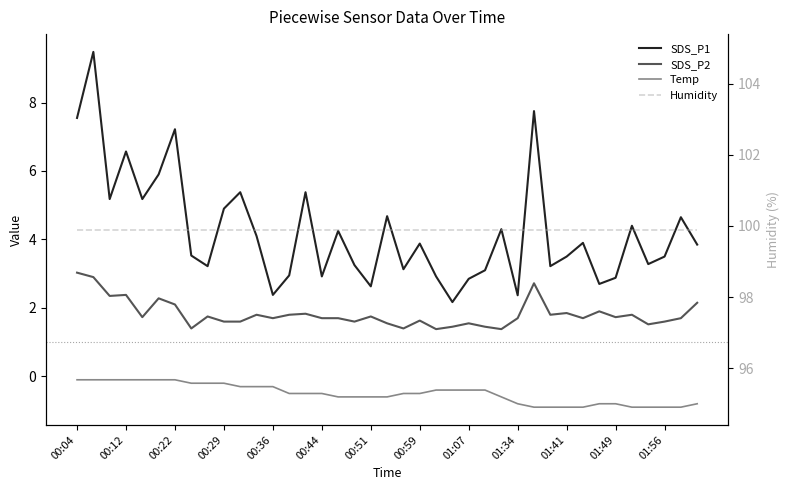

True or false: Temp and SDS_P2 intersect in this chart.

False